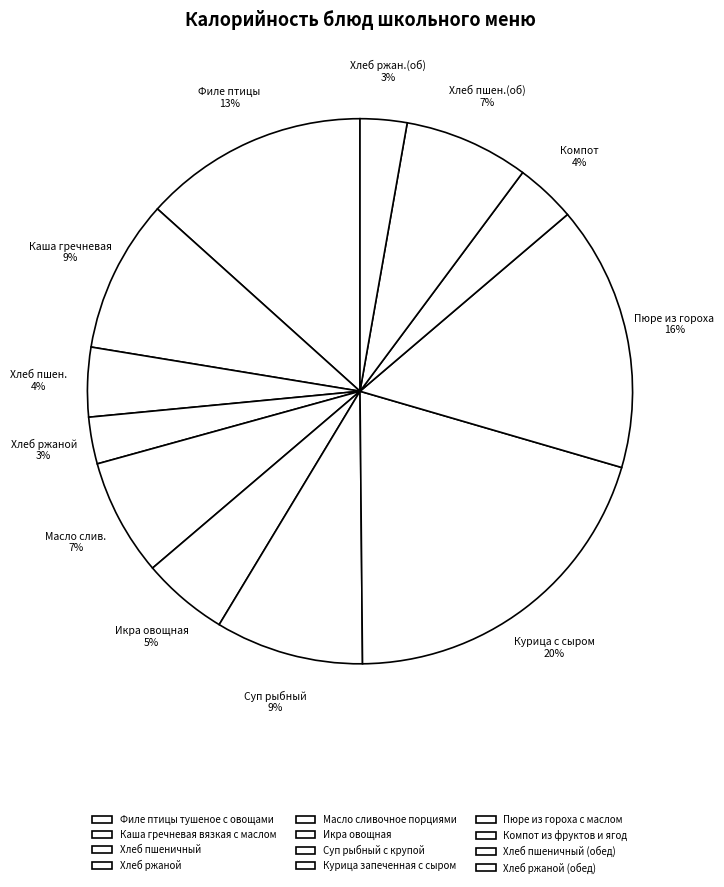

Is the sum of Икра овощная and Масло сливочное порциями greater than half?

No